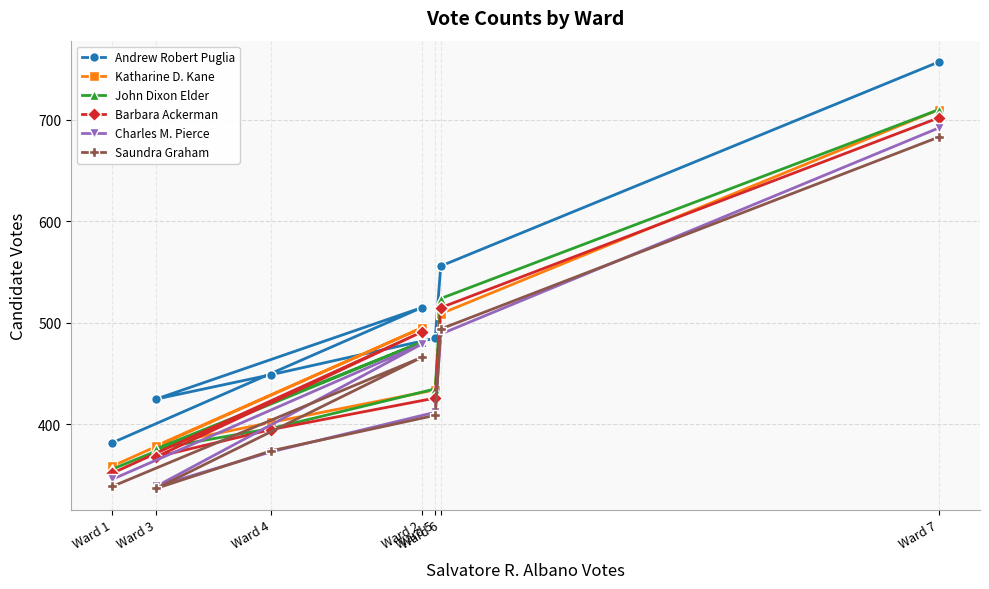

What is the average value of the John Dixon Elder series?

468